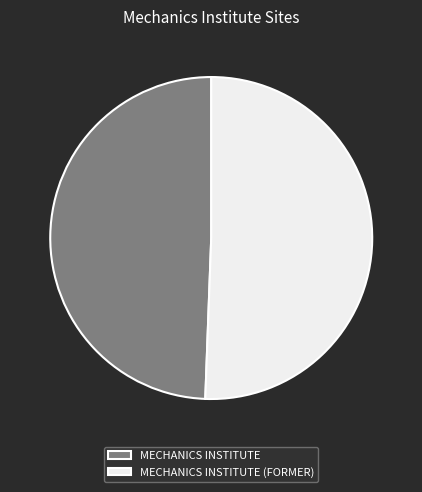

Which category has the biggest portion of the pie?

MECHANICS INSTITUTE (FORMER)